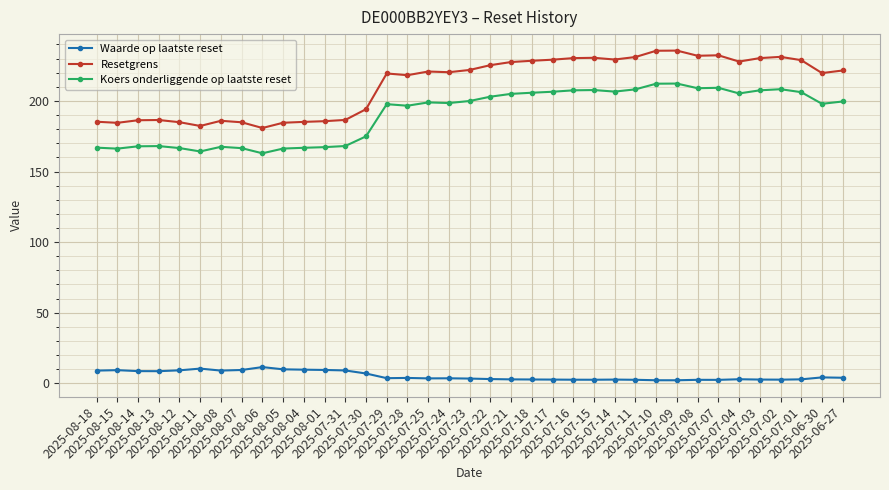

At how many categories does at least one series exceed 26?

37